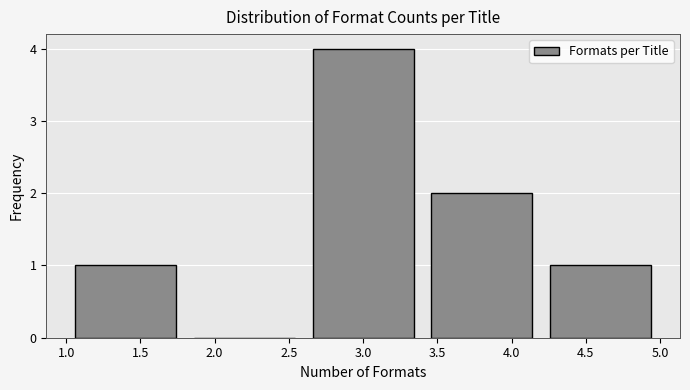

How tall is the bar that spans 1.0 to 1.8 on the x-axis? The values are not printed on the chart, so give them approximately, as read against the axis.

1